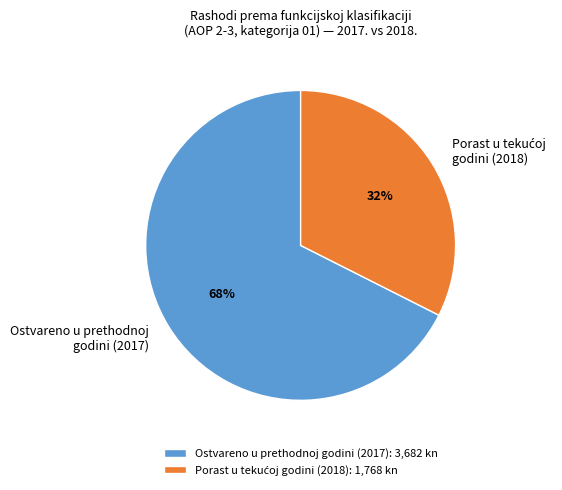

Does any single category account for the majority?

Yes